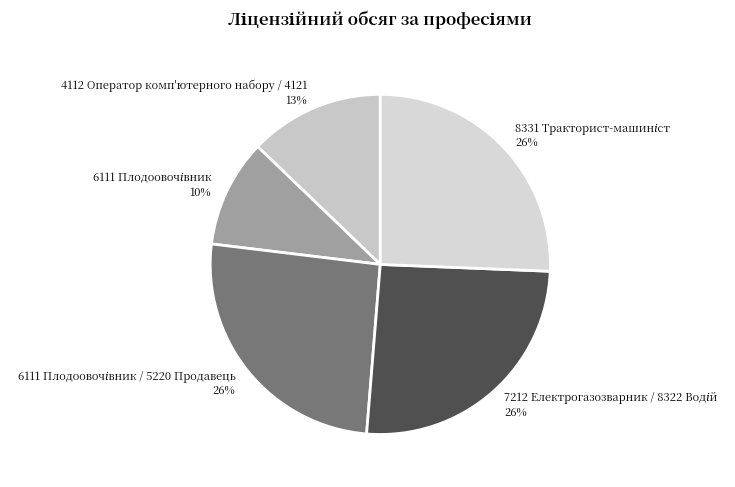

To the nearest percent, what is the average slice percentage?

20%